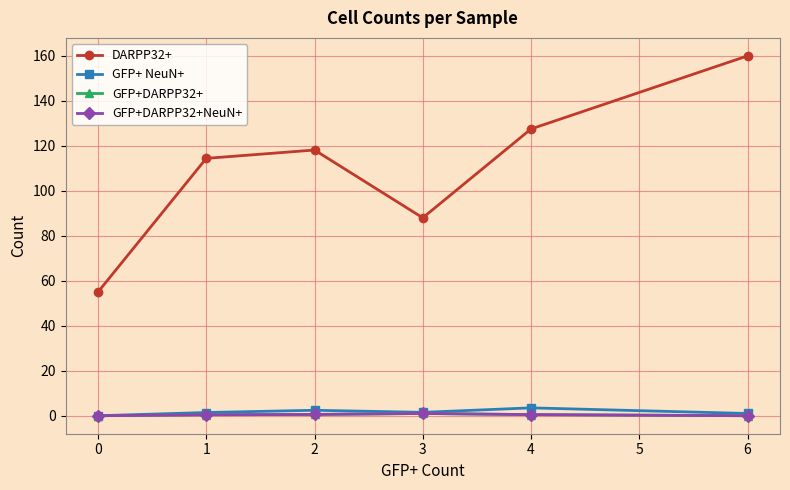

Is this an area chart (filled region under the line)?

No